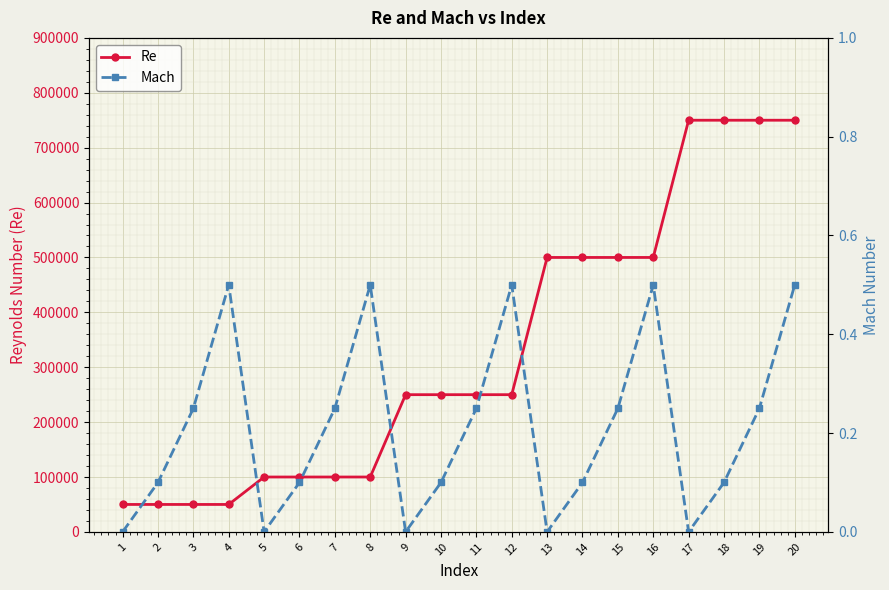

Reading left to right, list all the values displayed in this chart.

Re: 50000.0	50000.0	50000.0	50000.0	100000.0	100000.0	100000.0	100000.0	250000.0	250000.0	250000.0	250000.0	500000.0	500000.0	500000.0	500000.0	750000.0	750000.0	750000.0	750000.0
Mach: 0.0	0.1	0.2	0.5	0.0	0.1	0.2	0.5	0.0	0.1	0.2	0.5	0.0	0.1	0.2	0.5	0.0	0.1	0.2	0.5